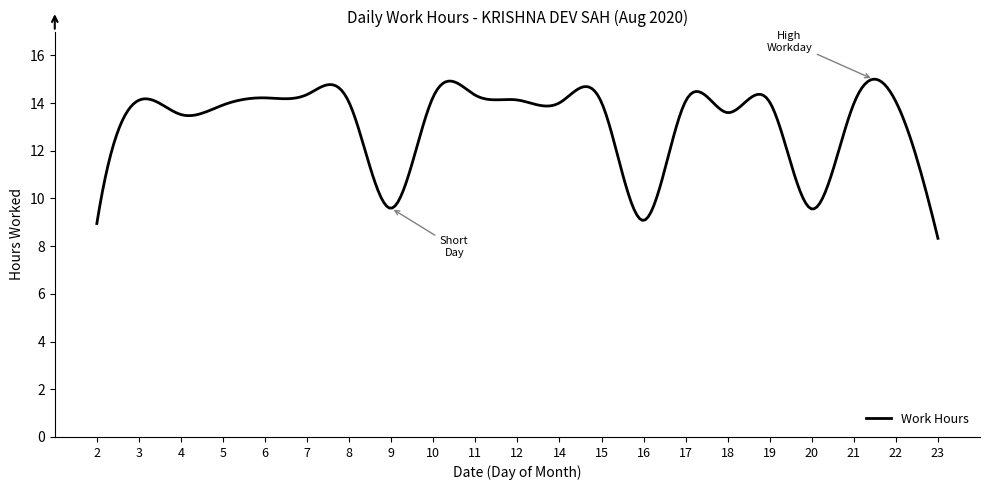

What is the maximum value shown in the chart?

15.0